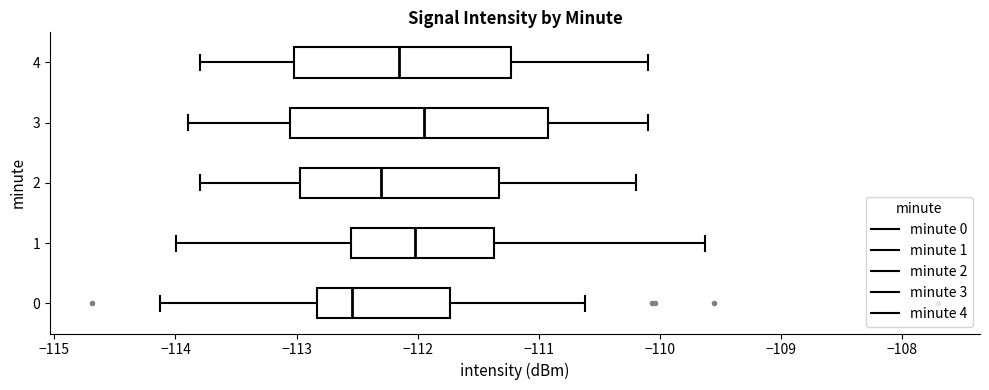

Where does the right whisker of the box at y = 1 end on the x-axis? The values are not printed on the chart, so give them approximately, as read against the axis.

-109.6